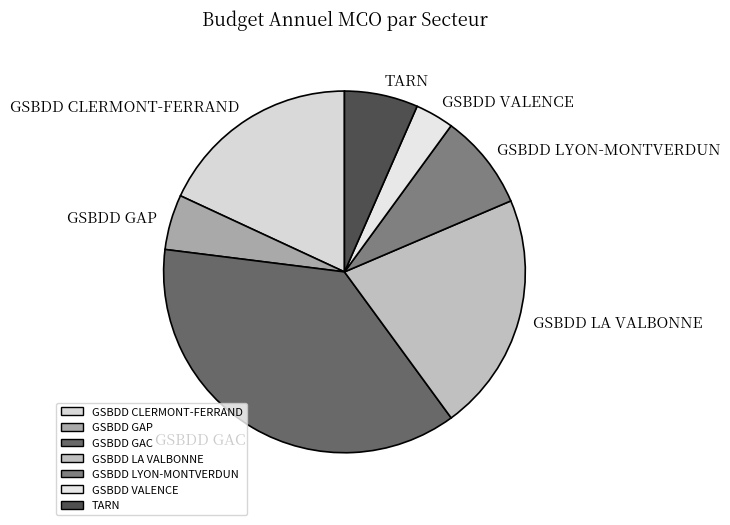

Rank the categories by value from highest to lowest.

GSBDD GAC, GSBDD LA VALBONNE, GSBDD CLERMONT-FERRAND, GSBDD LYON-MONTVERDUN, TARN, GSBDD GAP, GSBDD VALENCE